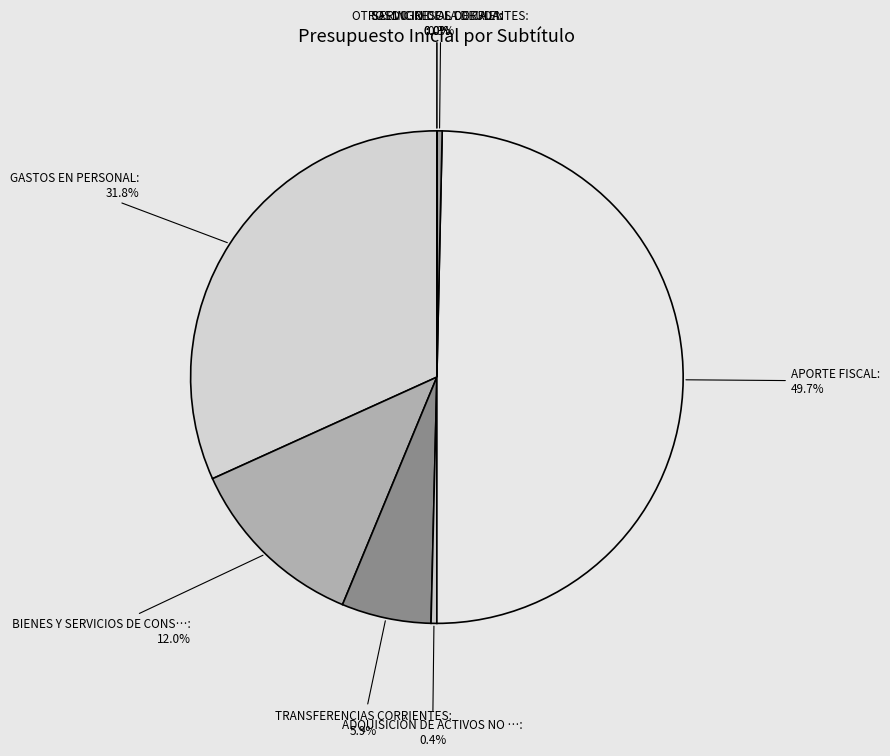

What is the smallest slice in the pie chart?

SALDO INICIAL DE CAJA